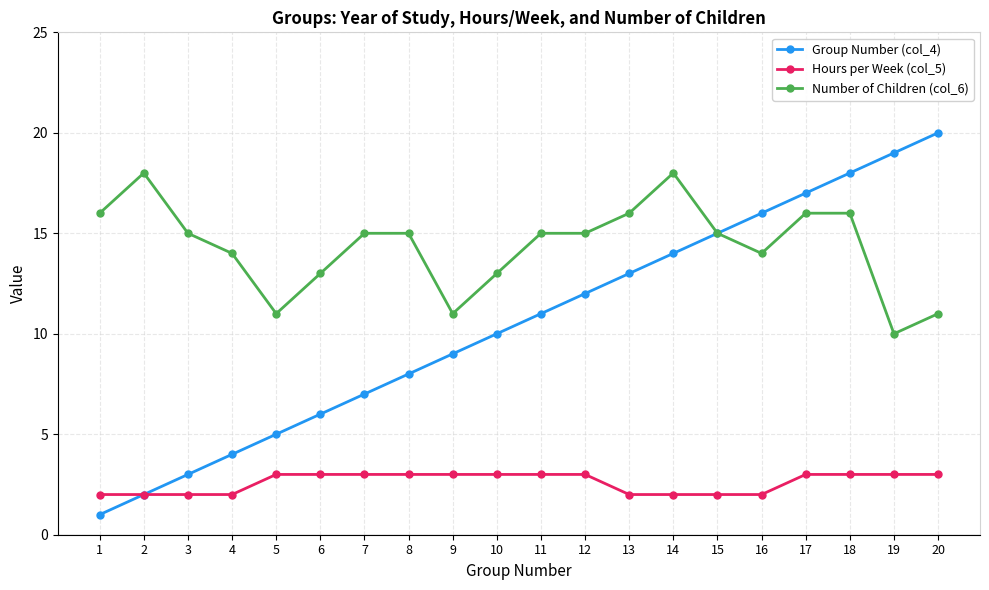

What is the smallest value displayed?

1